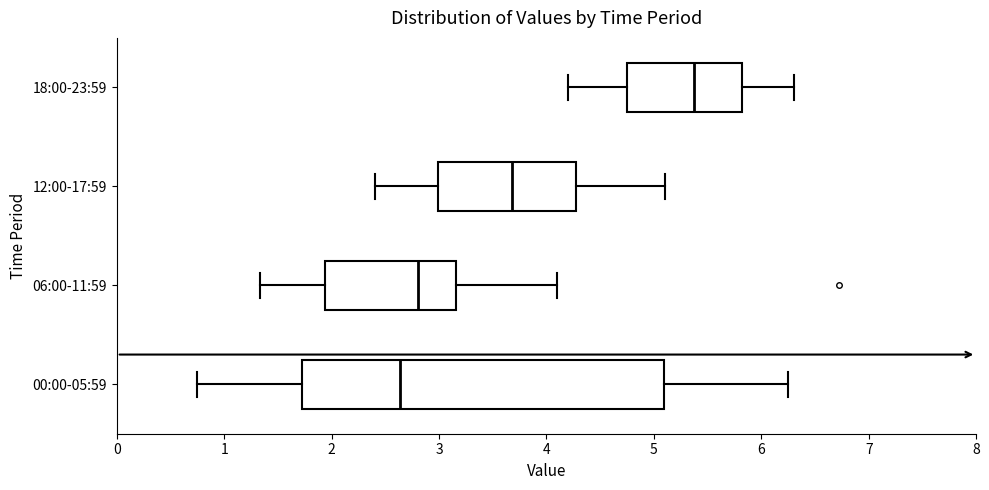

Which box has the furthest to the left median line?

00:00-05:59